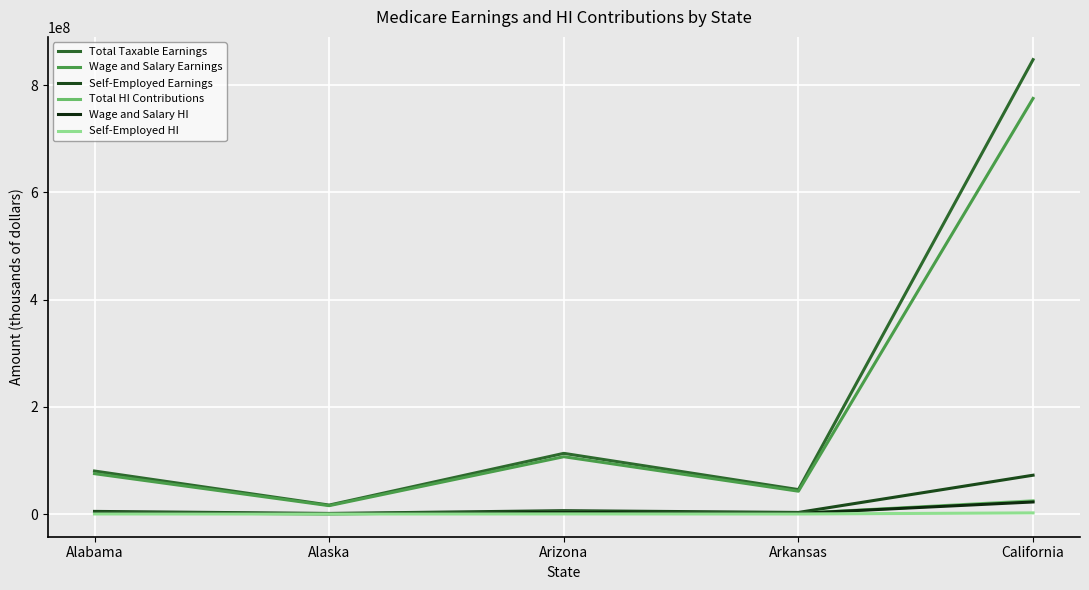

What is the smallest value displayed?

31623